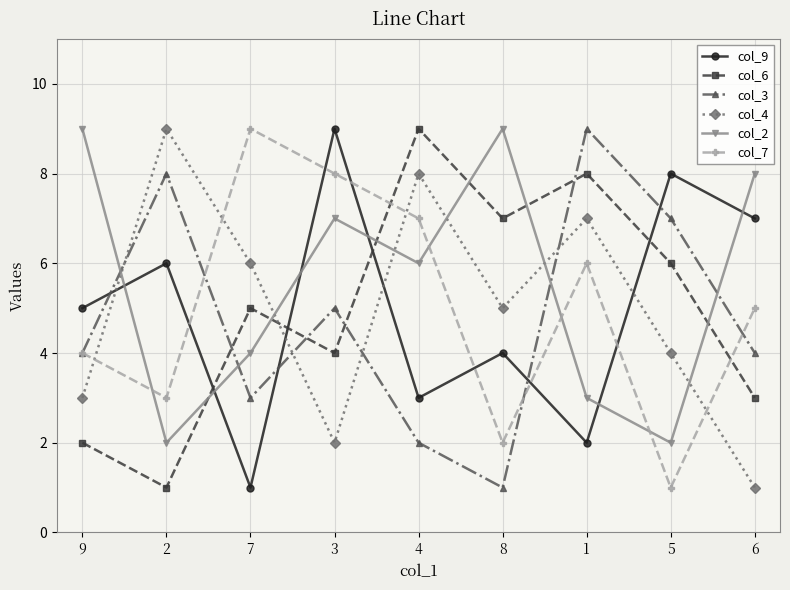

After their last crossing, which series has the higher values: col_3 or col_7?

col_7